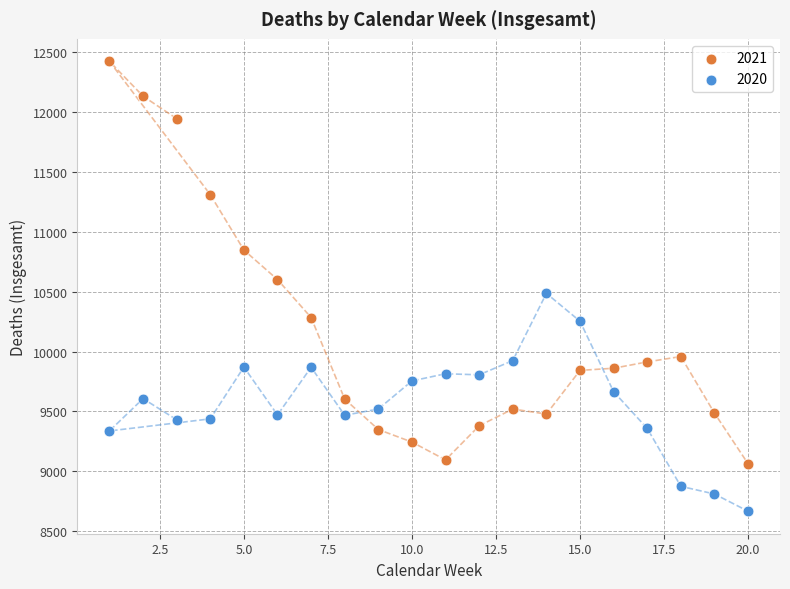

Which series reaches the minimum Y coordinate?

2020